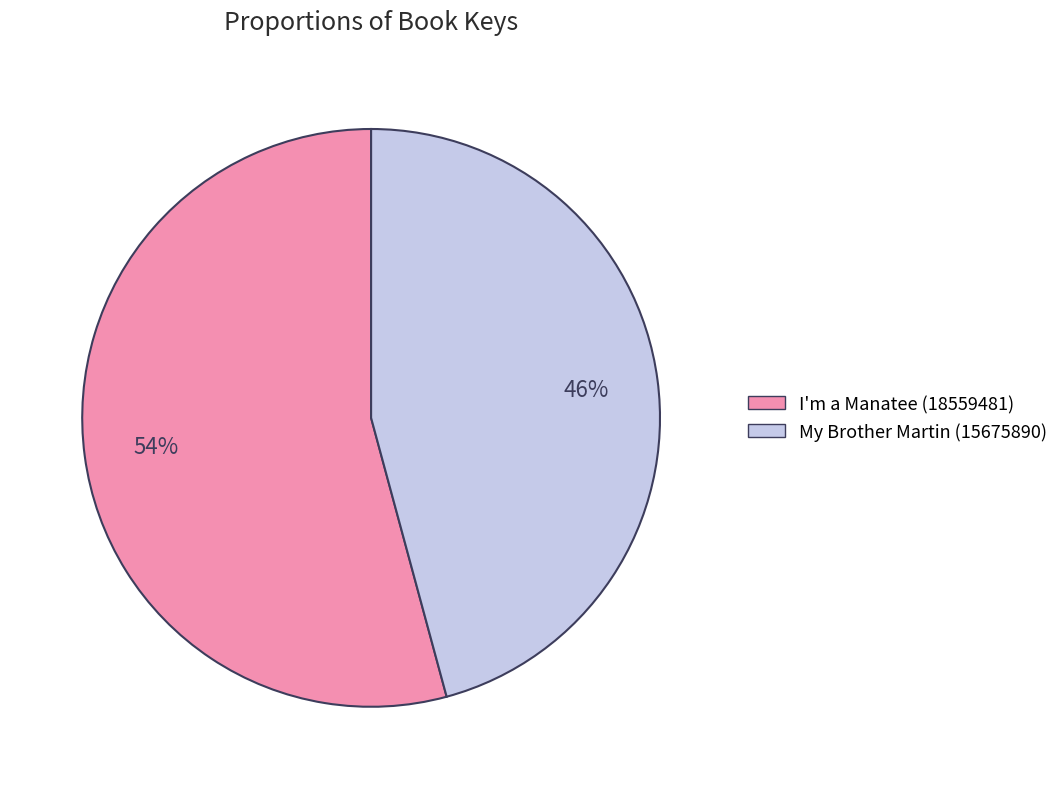

What percentage is the I'm a Manatee (18559481) slice, to the nearest percent?

54%